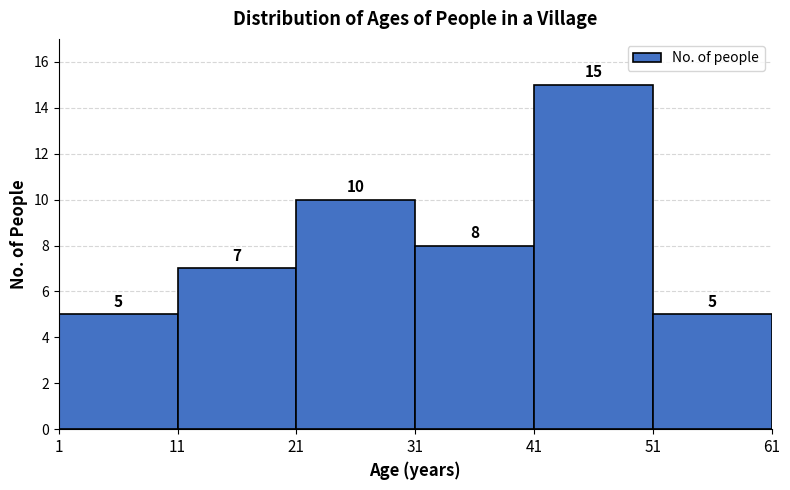

How tall is the bar that spans 31 to 41 on the x-axis?

8